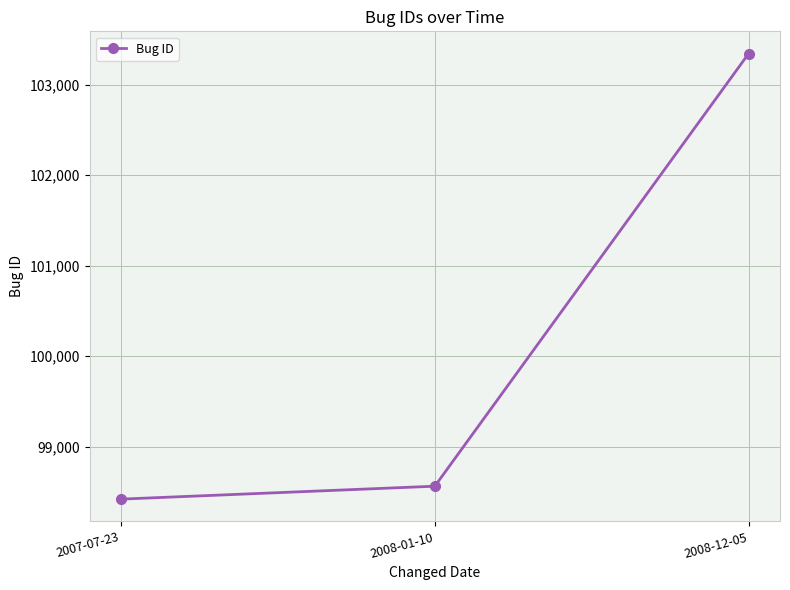

How many lines are shown in the chart?

1